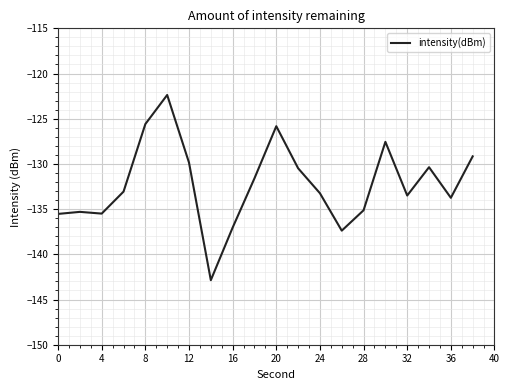

What is the difference between the maximum and minimum values?

20.5